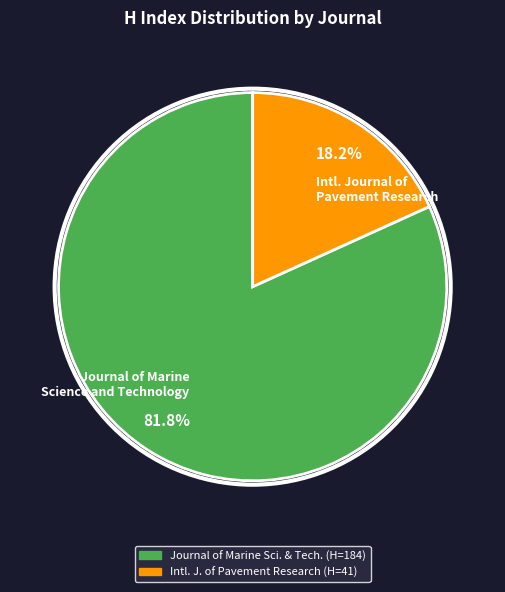

How many slices are in this pie chart?

2